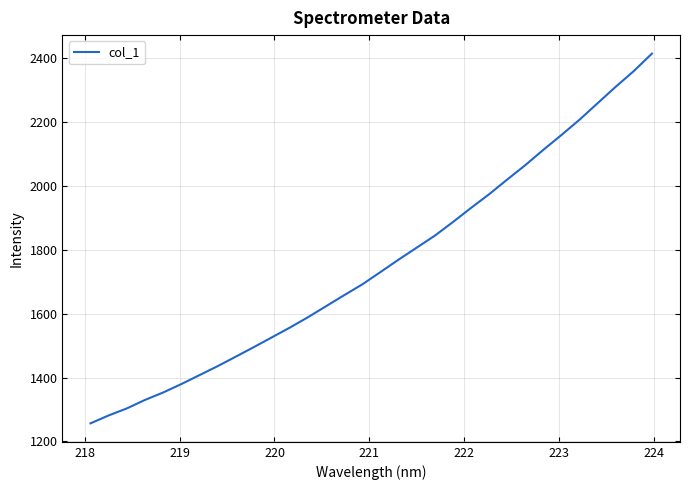

What is the difference between the maximum and minimum values?

1155.7